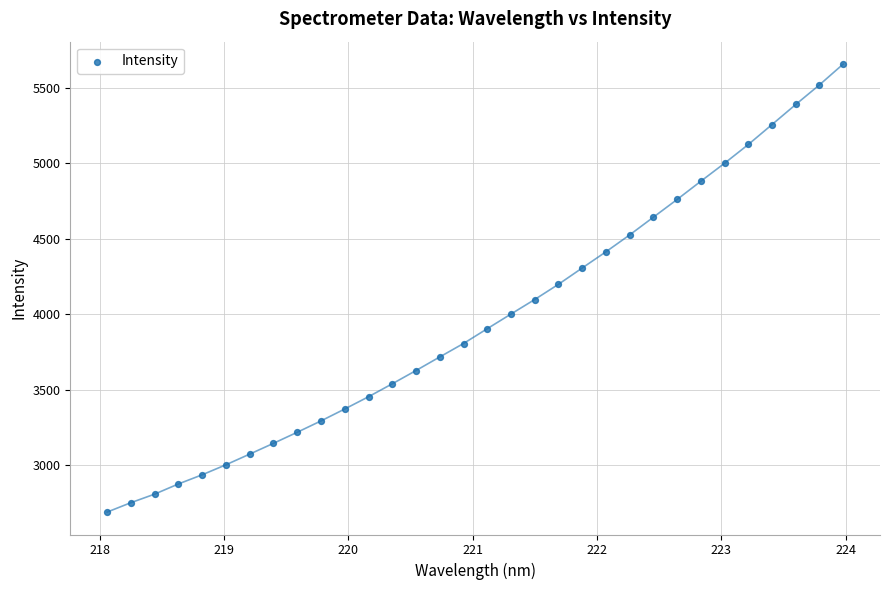

What is the range of X values (max minus min)?

5.9